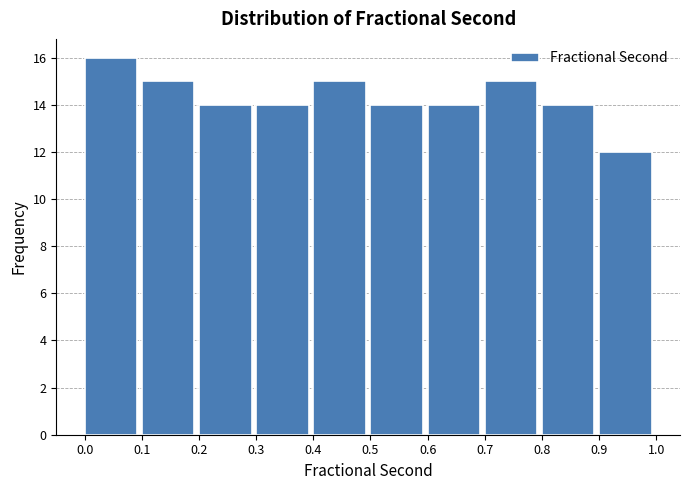

Reading left to right, list every bar in this chart as the range it spans on the x-axis followed by its height. The values are not printed on the chart, so give them approximately, as read against the axis.

0.0 to 0.1: 16
0.1 to 0.2: 15
0.2 to 0.3: 14
0.3 to 0.4: 14
0.4 to 0.5: 15
0.5 to 0.6: 14
0.6 to 0.7: 14
0.7 to 0.8: 15
0.8 to 0.9: 14
0.9 to 1.0: 12